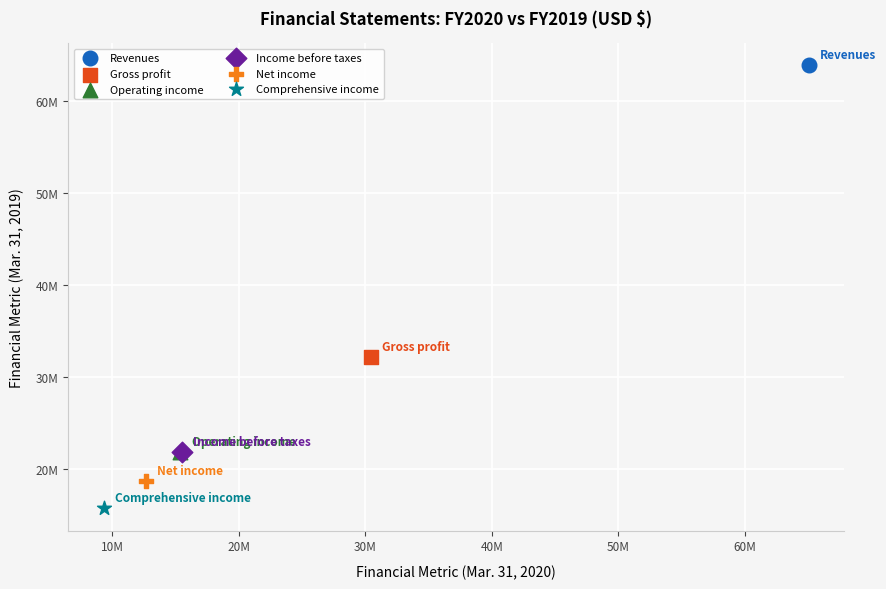

Which series contains the highest Y value?

Revenues